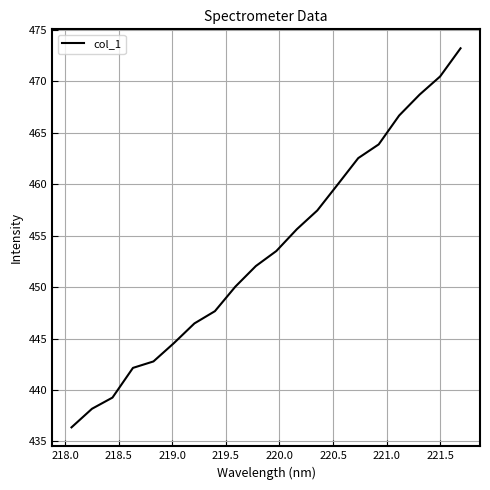

What is the maximum value shown in the chart?

473.2